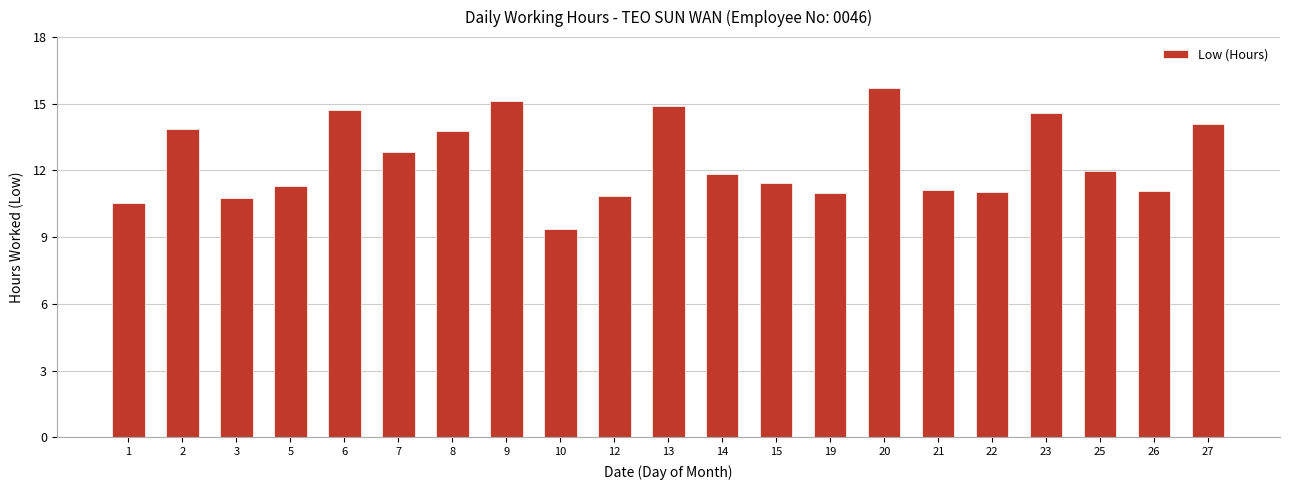

What is the change in value from 6 to 10?

-5.3